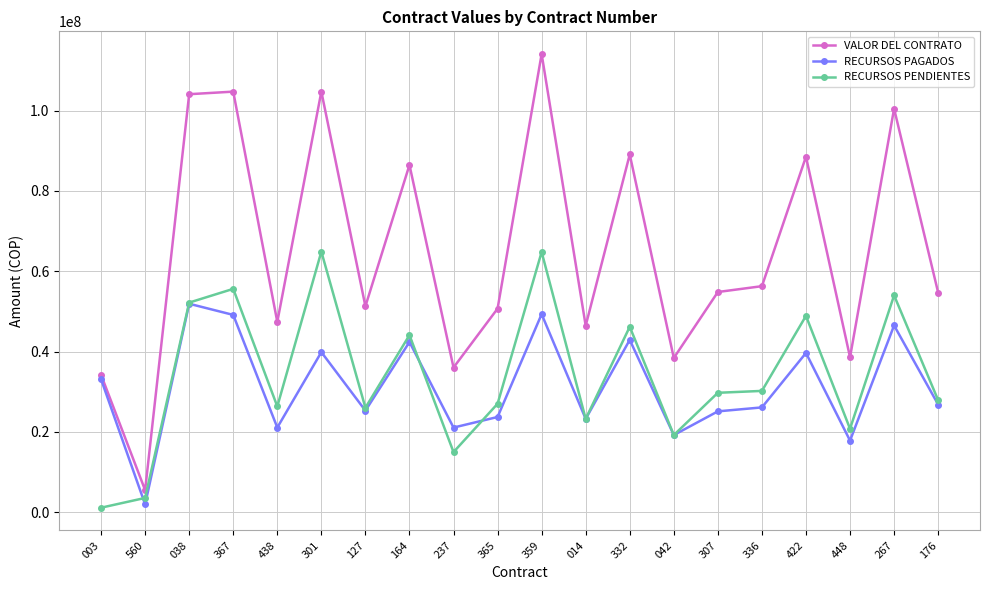

What is the approximate value of RECURSOS PENDIENTES at 448, to the nearest 100?

20765700